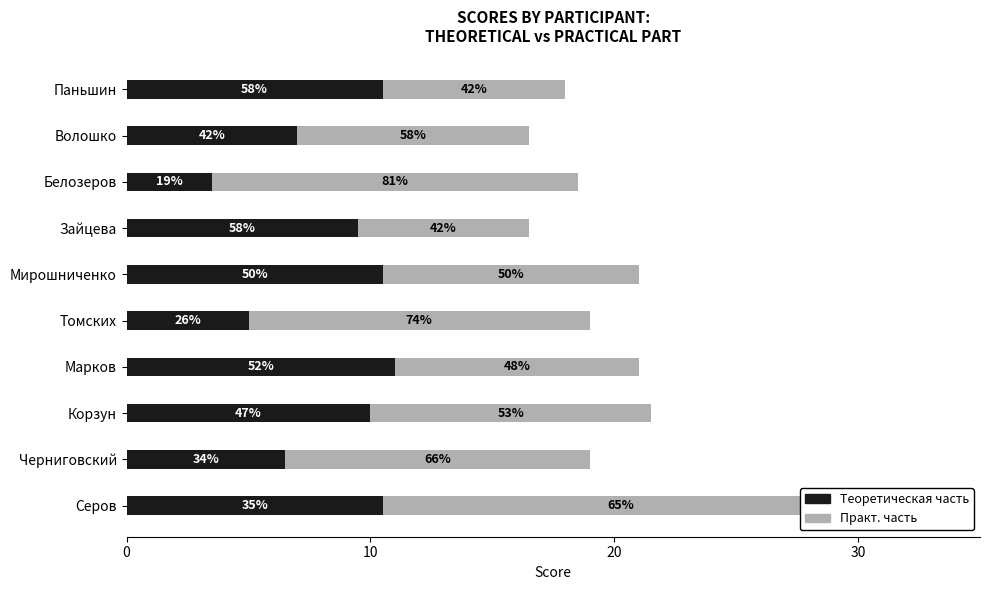

What is the difference between the highest and lowest values at 20?

1.5